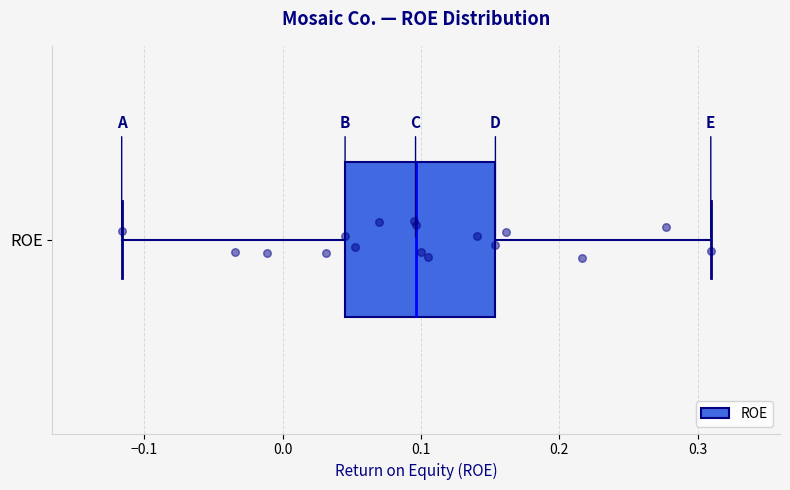

Read this box plot against the x-axis: the position of the median line, the range covered by the box, and the ends of both whiskers. The values are not printed on the chart, so give them approximately, as read against the axis.

median 0.10, box 0.05 to 0.15, whiskers -0.12 to 0.31